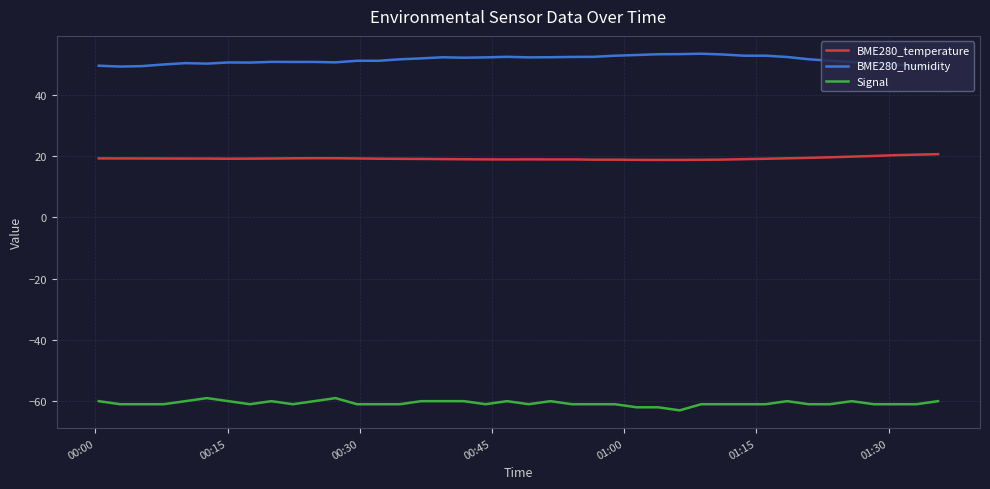

True or false: Signal and BME280_humidity intersect in this chart.

False